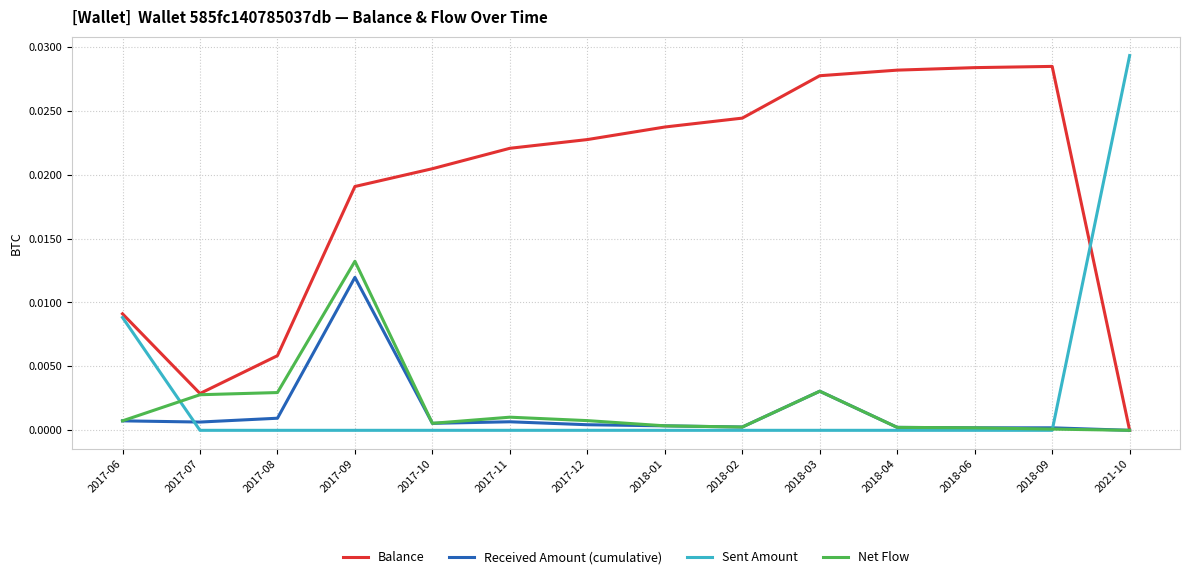

At which category is the sum across all series the highest?

2017-09